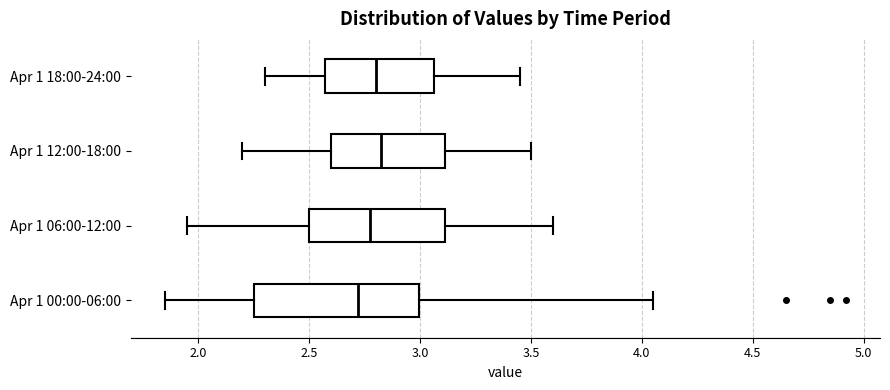

Which box is the widest, from its left edge to its right edge?

Apr 1 00:00-06:00